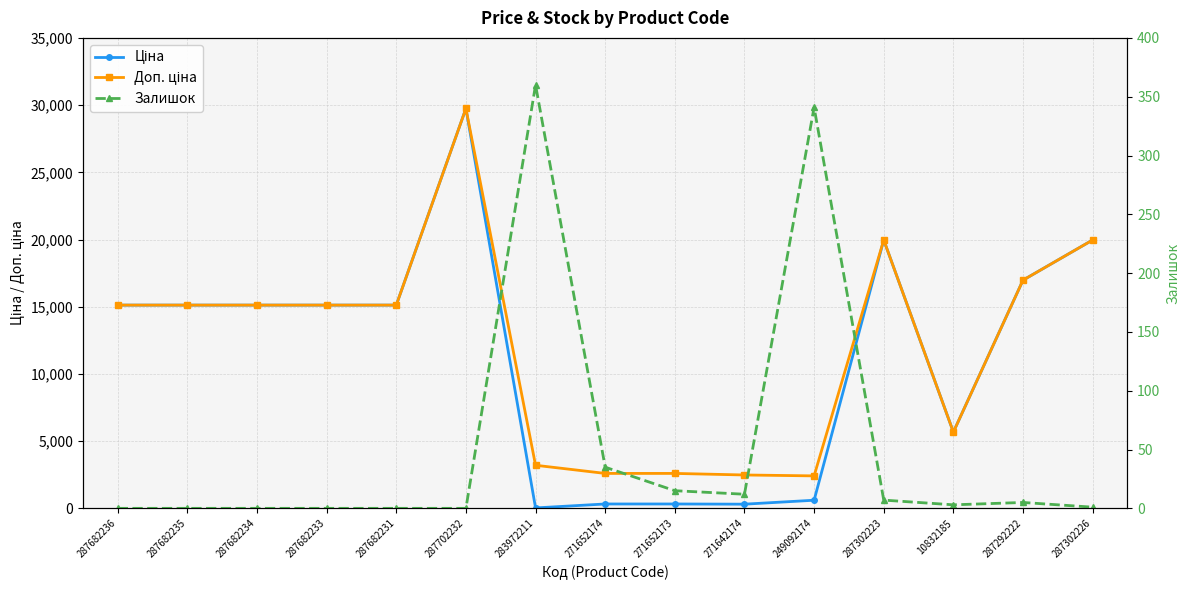

At 287682235, list the series in order from smallest to largest.

Залишок, Ціна, Доп. ціна